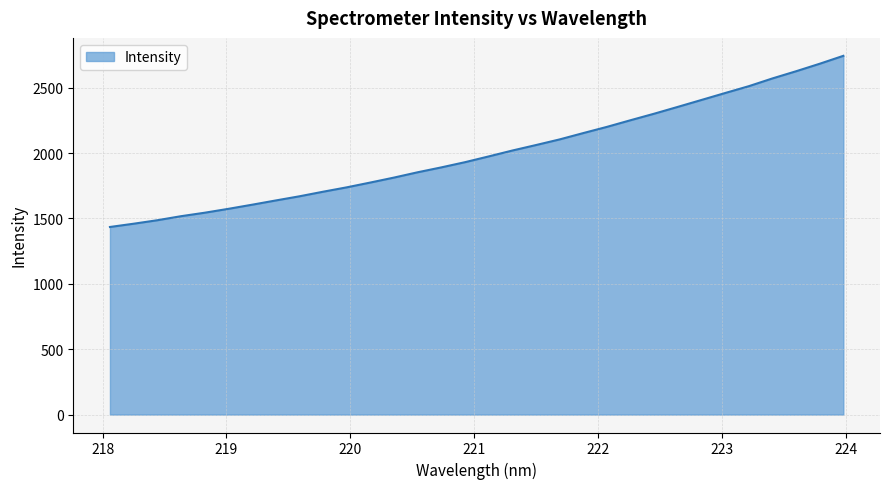

Reading left to right, transcribe all the data shown in this chart.

1434.7	1459.7	1486.3	1517.2	1543.8	1573.5	1605.0	1637.5	1669.3	1704.4	1737.9	1774.8	1812.7	1853.3	1890.7	1930.4	1974.5	2019.5	2061.4	2104.6	2153.1	2200.5	2251.4	2301.3	2353.5	2406.4	2459.4	2511.7	2570.9	2625.8	2683.3	2743.8